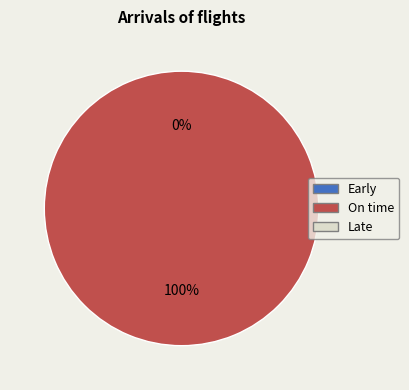

What portion of the pie excludes 72342?

100.0%